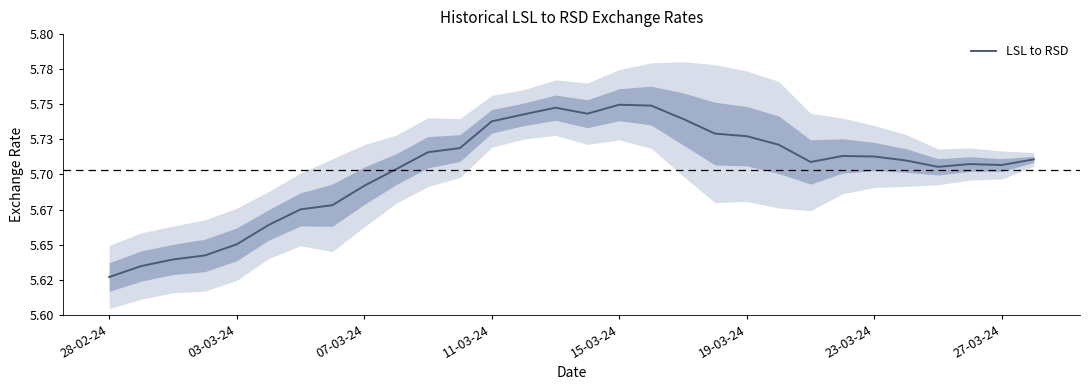

What position from the left is 03-03-24?

2